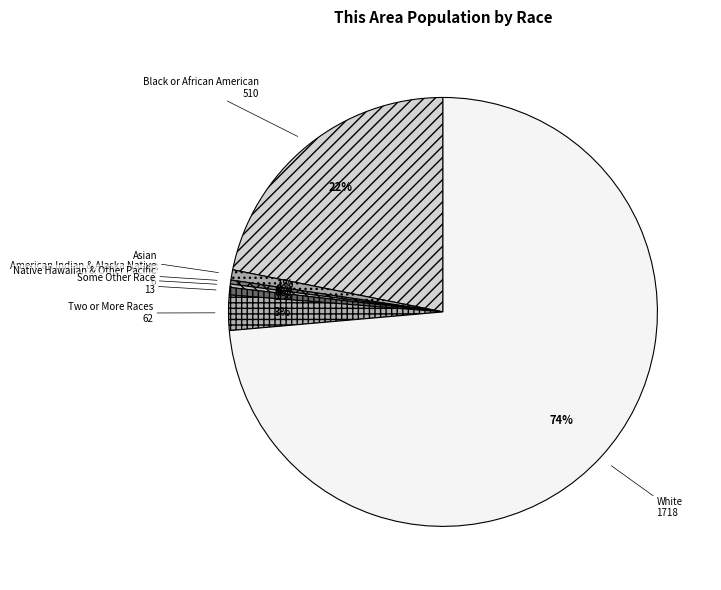

To the nearest percent, what is the difference between the largest and smallest slice percentages?

73%